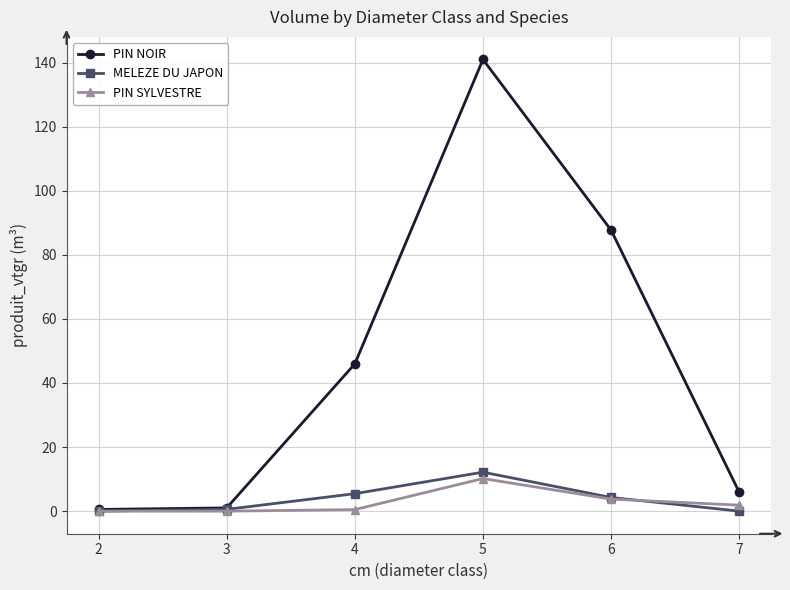

Is the value of MELEZE DU JAPON at 5 greater than the value of PIN SYLVESTRE at 3?

Yes